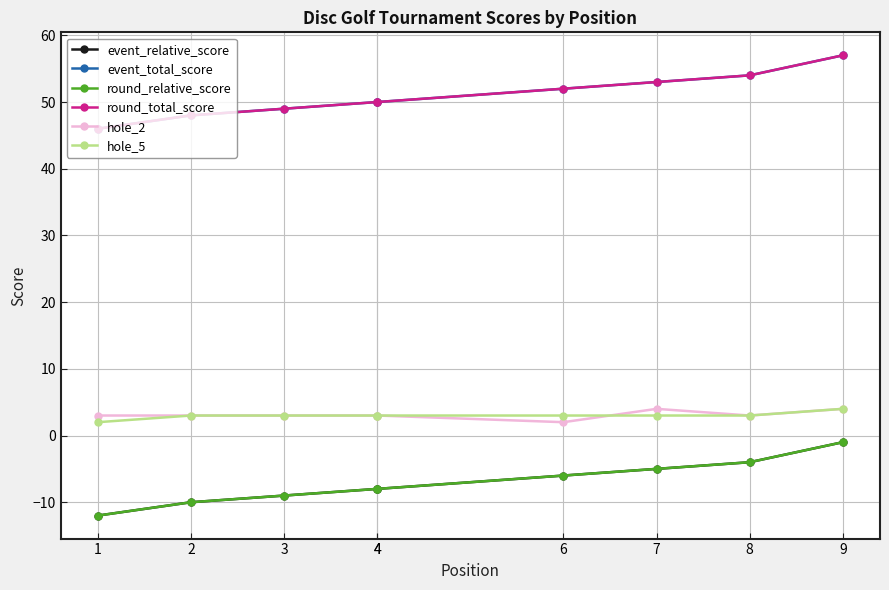

What is the sum of the round_total_score values at 3 and 1?

95